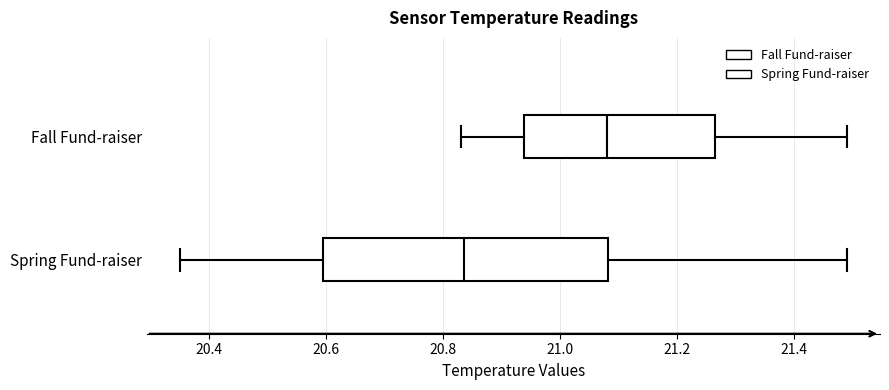

Where does the left whisker of the box for Spring Fund-raiser end on the x-axis? The values are not printed on the chart, so give them approximately, as read against the axis.

20.36